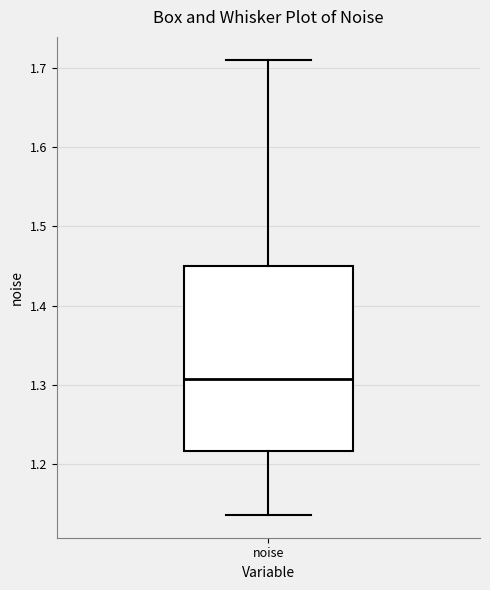

Where does the median line of the box for noise sit on the y-axis? The values are not printed on the chart, so give them approximately, as read against the axis.

1.31